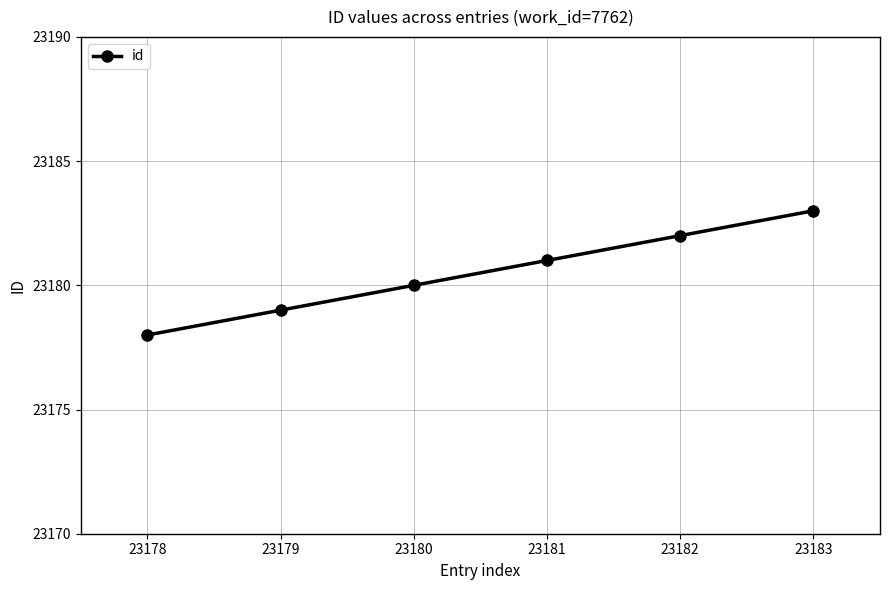

List the labels in order of value, largest first.

23183, 23182, 23181, 23180, 23179, 23178